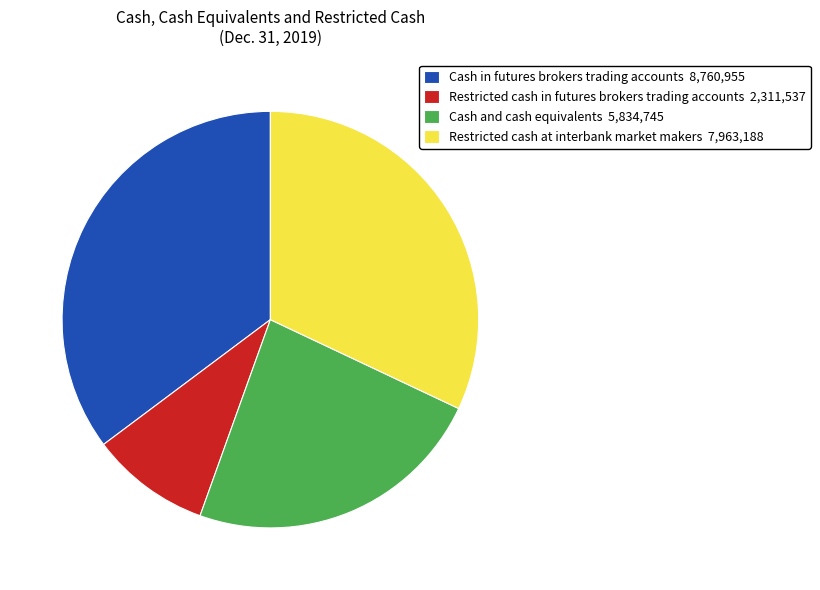

Approximately how many times larger is the value at Restricted cash in futures brokers trading accounts 2,311,537 compared to Cash and cash equivalents 5,834,745?

0.4